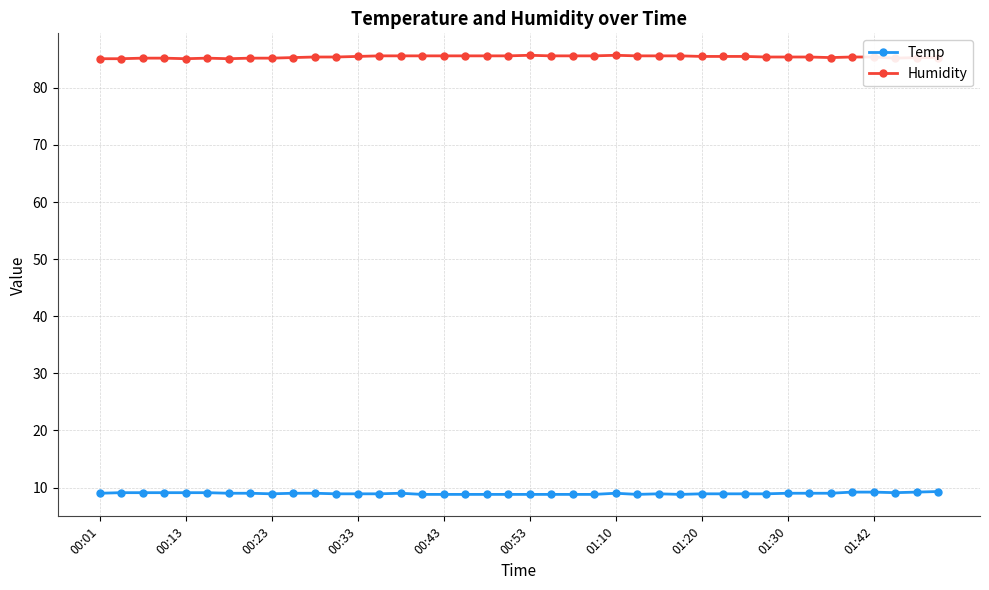

What are all the series names shown in the legend?

Temp, Humidity